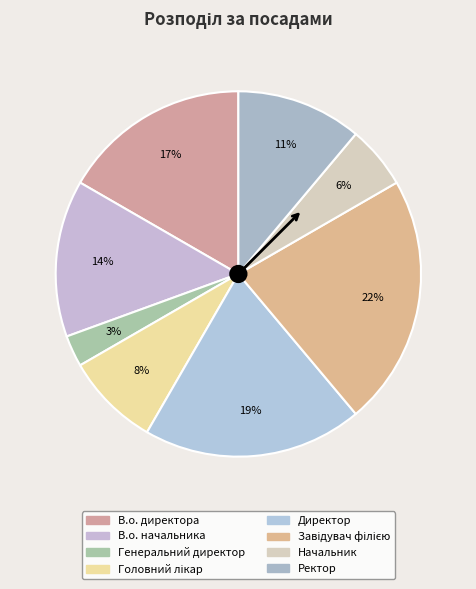

Which category has the biggest portion of the pie?

Завідувач філією